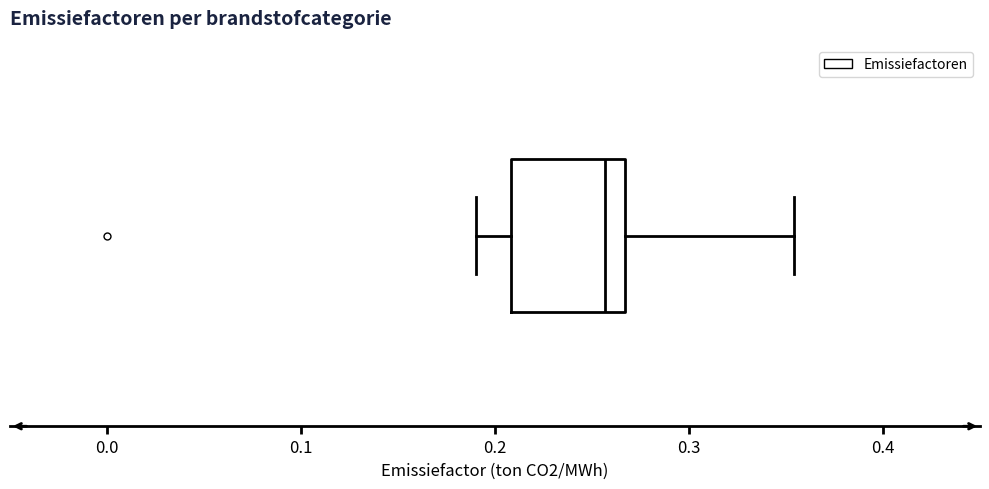

Read this box plot against the x-axis: the position of the median line, the range covered by the box, and the ends of both whiskers. The values are not printed on the chart, so give them approximately, as read against the axis.

median 0.26, box 0.21 to 0.27, whiskers 0.19 to 0.35